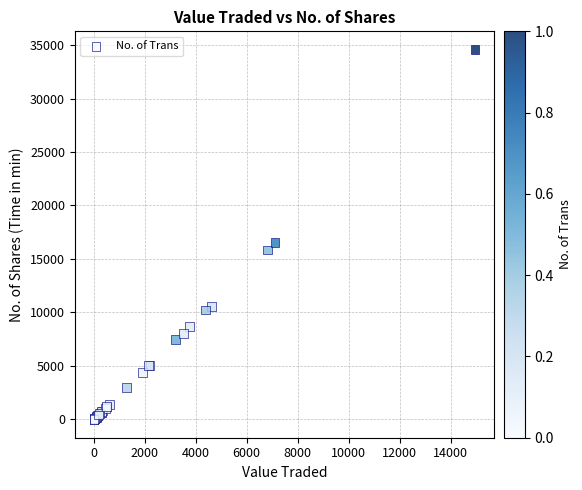

What Y value in the scatter plot is closest to 17283?

16533